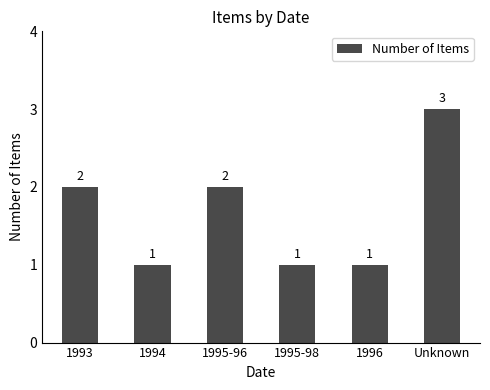

Count the values in the range 1 to 2.

5